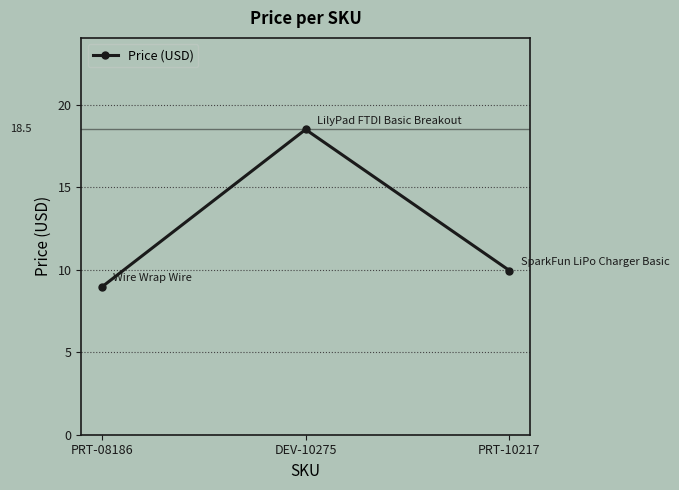

Between DEV-10275 and PRT-08186, which is larger?

DEV-10275